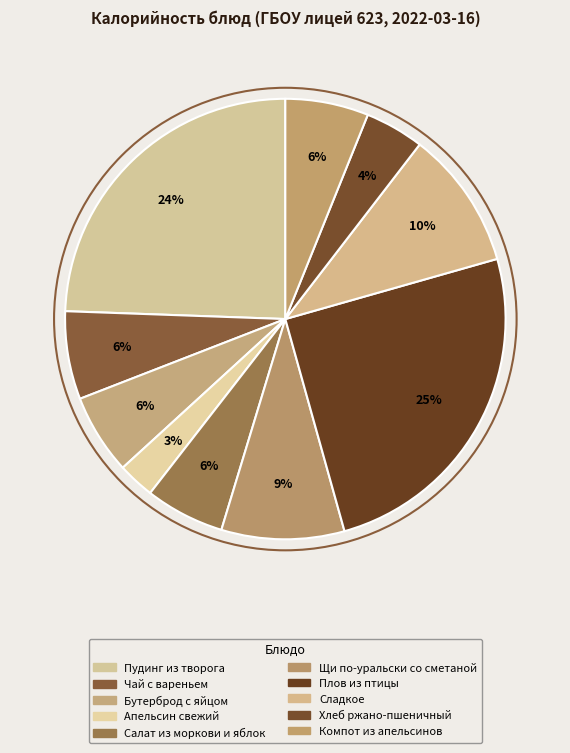

How many segments does this pie chart have?

10